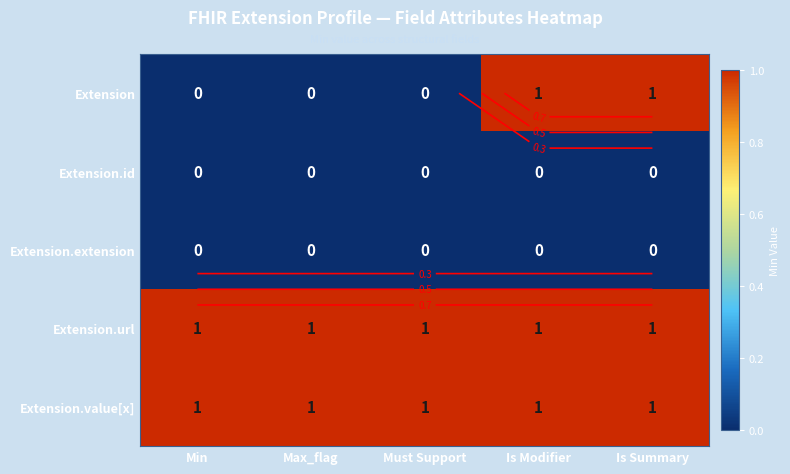

At which label is Extension.extension closest to 0?

Min